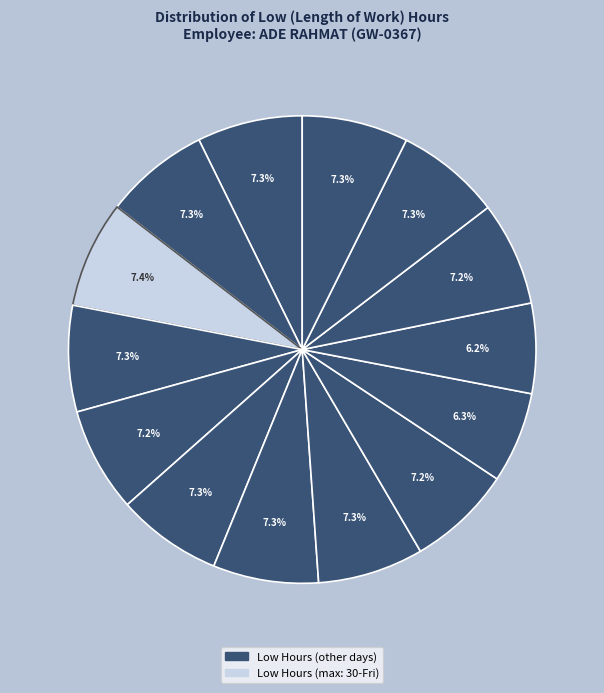

How many slices are in this pie chart?

14